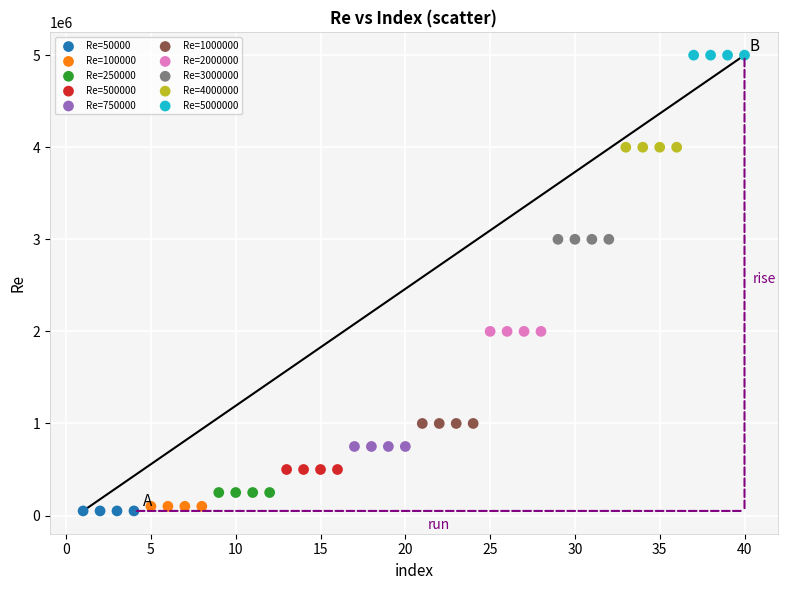

Which series reaches the maximum Y coordinate?

Re=5000000